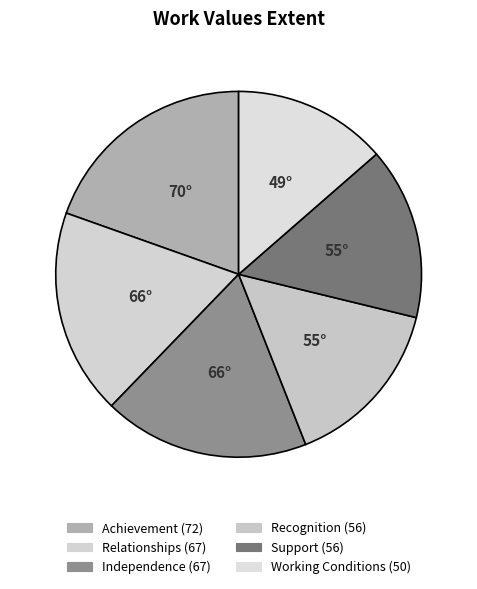

Count the number of slices in the pie.

6